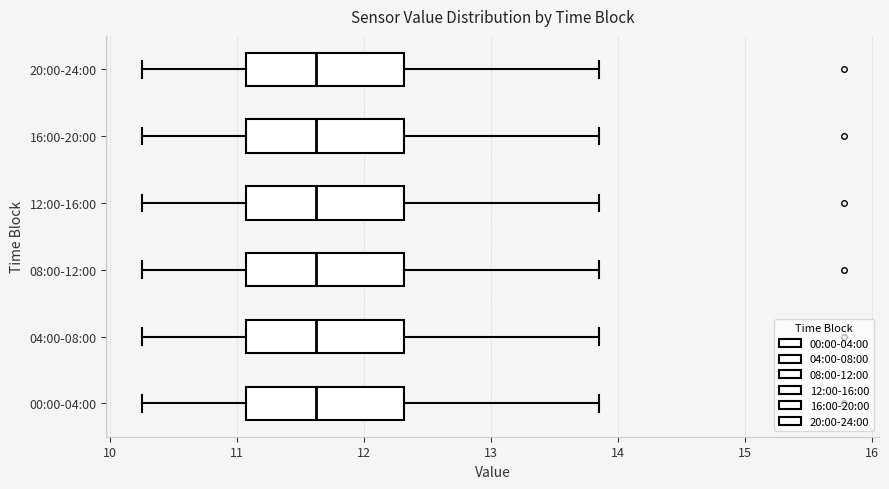

Reading bottom to top, transcribe this box plot: for each box, give where its median line is, the range the box spans, and where its two whiskers end, as read against the x-axis. The values are not printed on the chart, so give them approximately, as read against the axis.

00:00-04:00: median 11.6, box 11.1 to 12.3, whiskers 10.3 to 13.9
04:00-08:00: median 11.6, box 11.1 to 12.3, whiskers 10.3 to 13.9
08:00-12:00: median 11.6, box 11.1 to 12.3, whiskers 10.3 to 13.9
12:00-16:00: median 11.6, box 11.1 to 12.3, whiskers 10.3 to 13.9
16:00-20:00: median 11.6, box 11.1 to 12.3, whiskers 10.3 to 13.9
20:00-24:00: median 11.6, box 11.1 to 12.3, whiskers 10.3 to 13.9